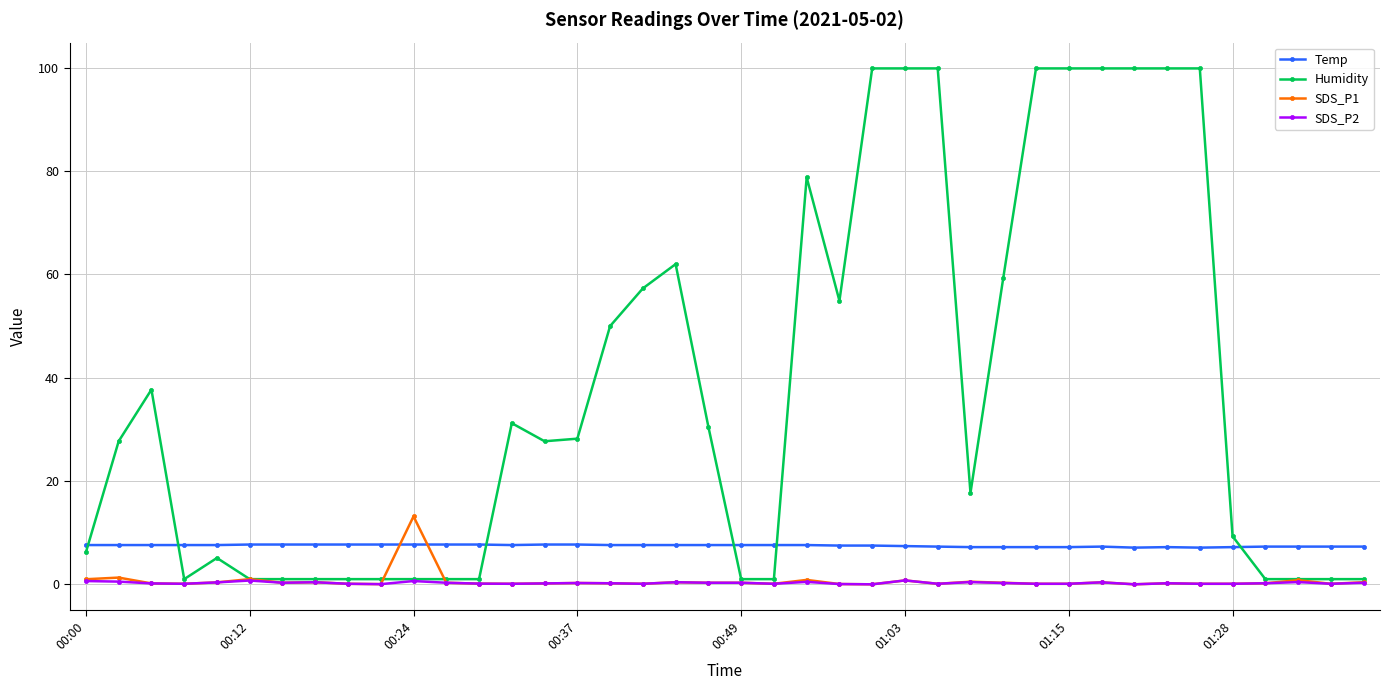

Rank the series by their maximum value, from lowest to highest.

SDS_P2, Temp, SDS_P1, Humidity